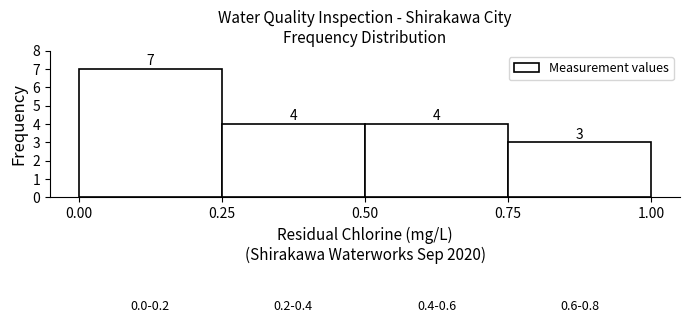

What is the height of the bar covering 0.25 to 0.50 on the x-axis?

4